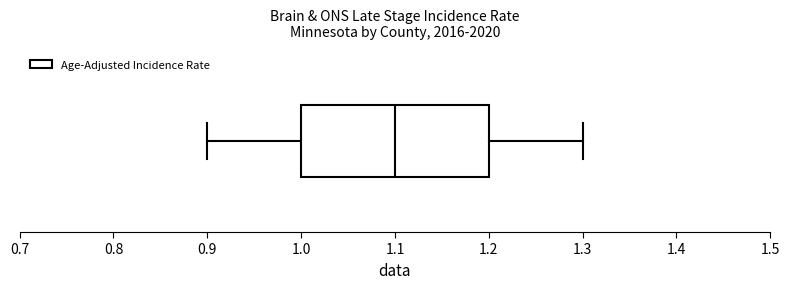

Where is the left edge of the box on the x-axis? The values are not printed on the chart, so give them approximately, as read against the axis.

1.0